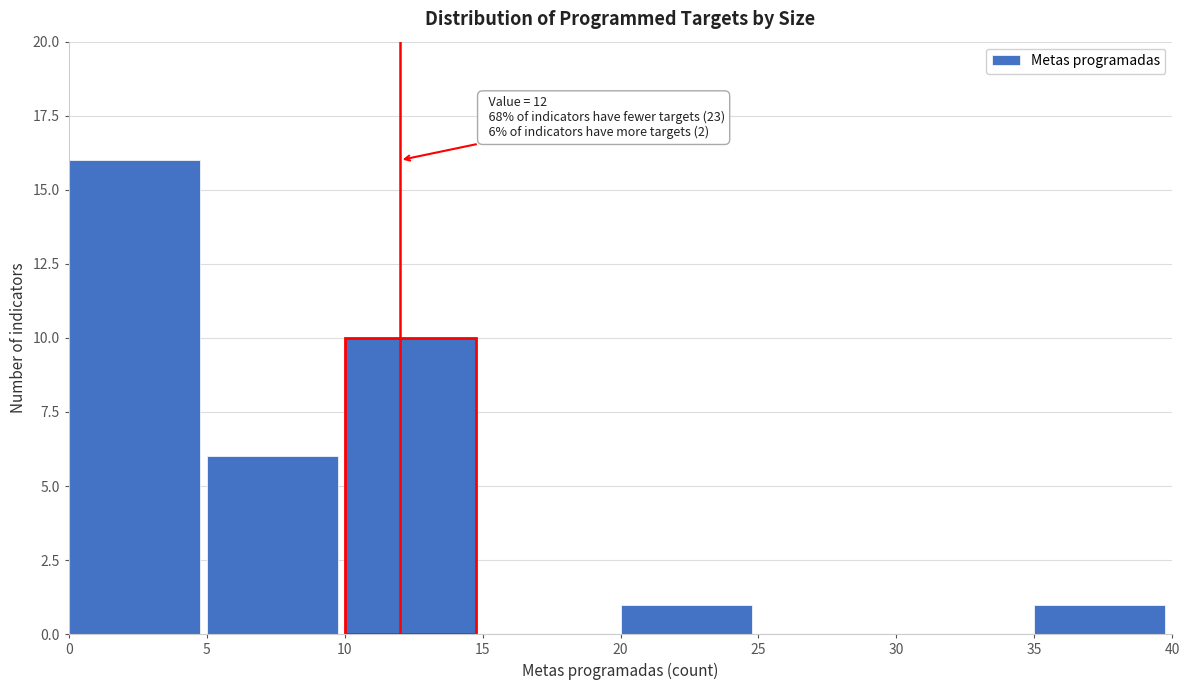

Which range on the x-axis has the tallest bar?

0 to 5